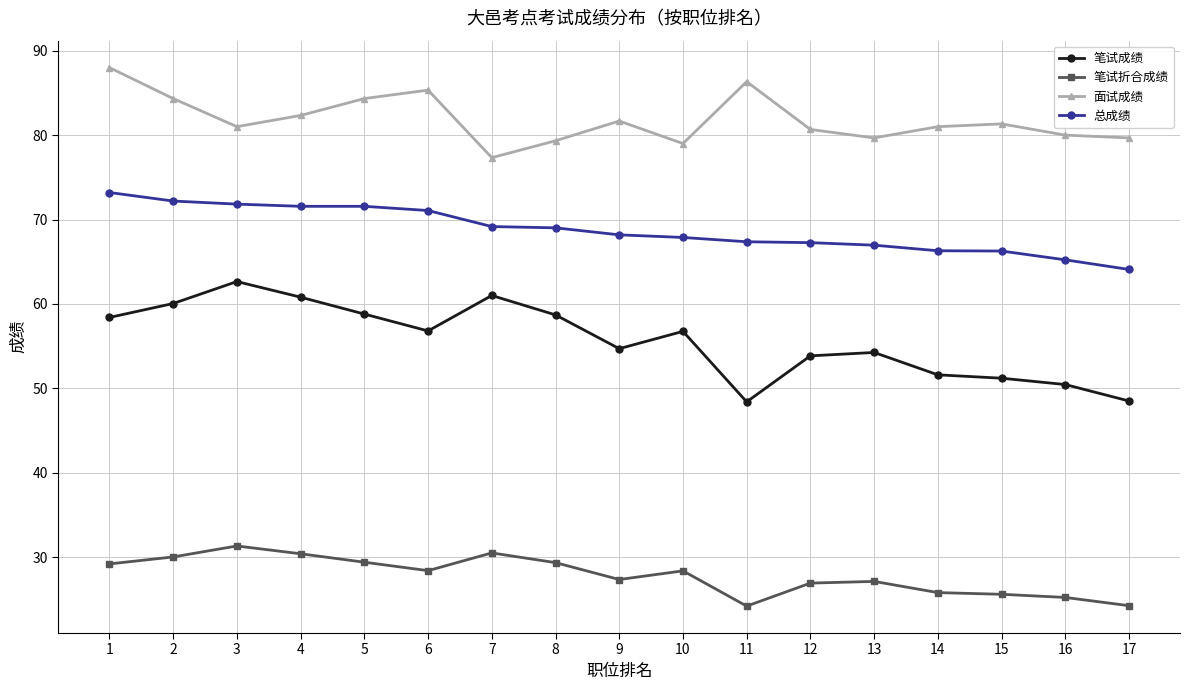

At 9, list the series in order from largest to smallest.

面试成绩, 总成绩, 笔试成绩, 笔试折合成绩